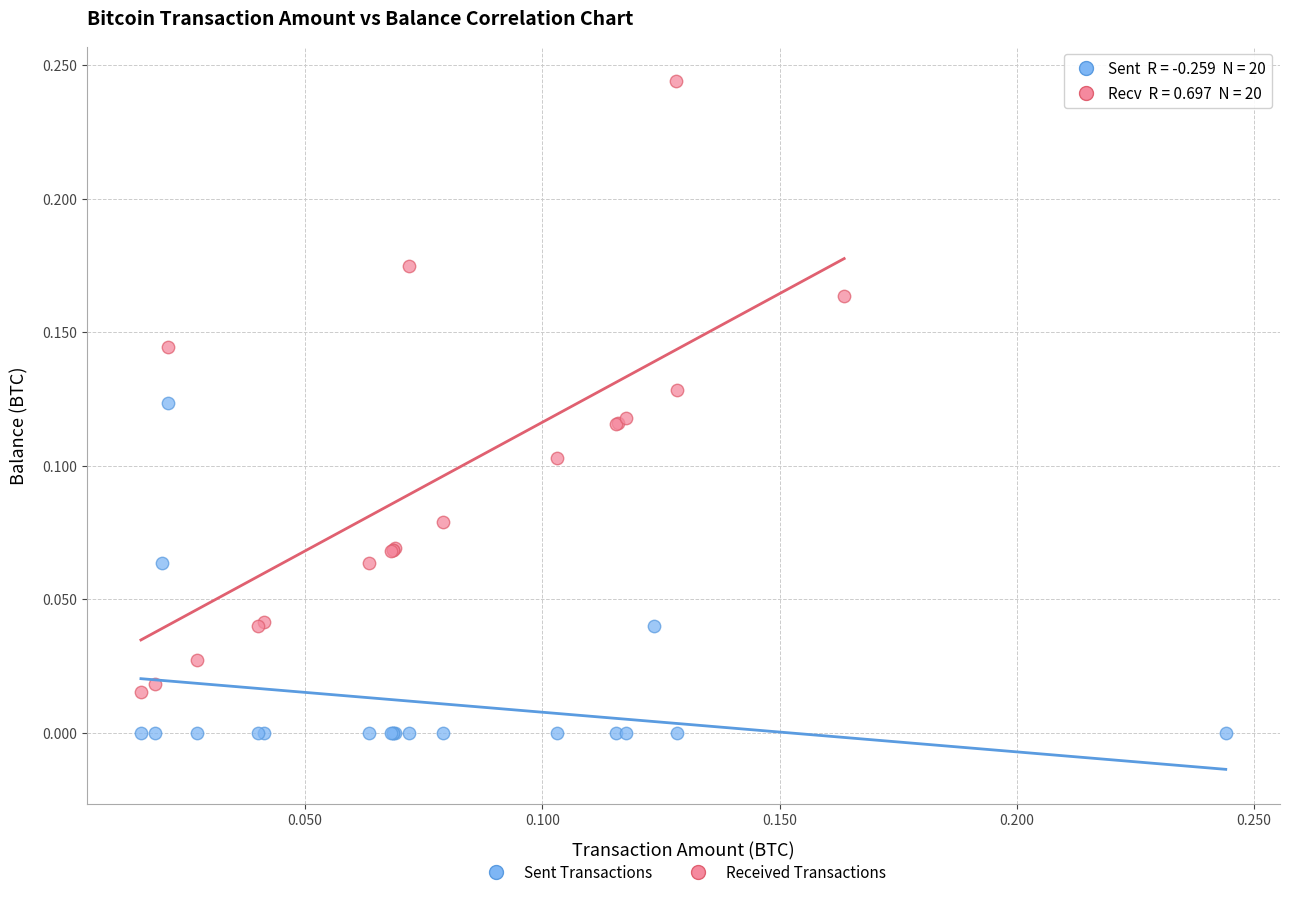

Which series contains the highest Y value?

Received Transactions